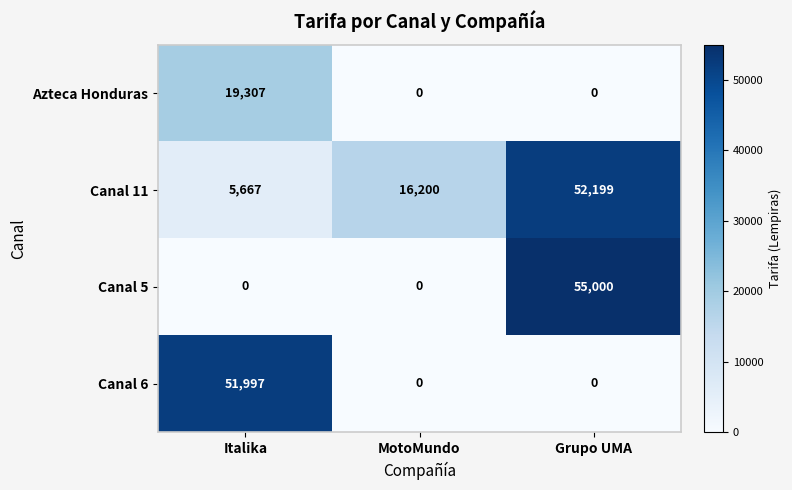

Which label corresponds to the largest value in the chart?

Grupo UMA